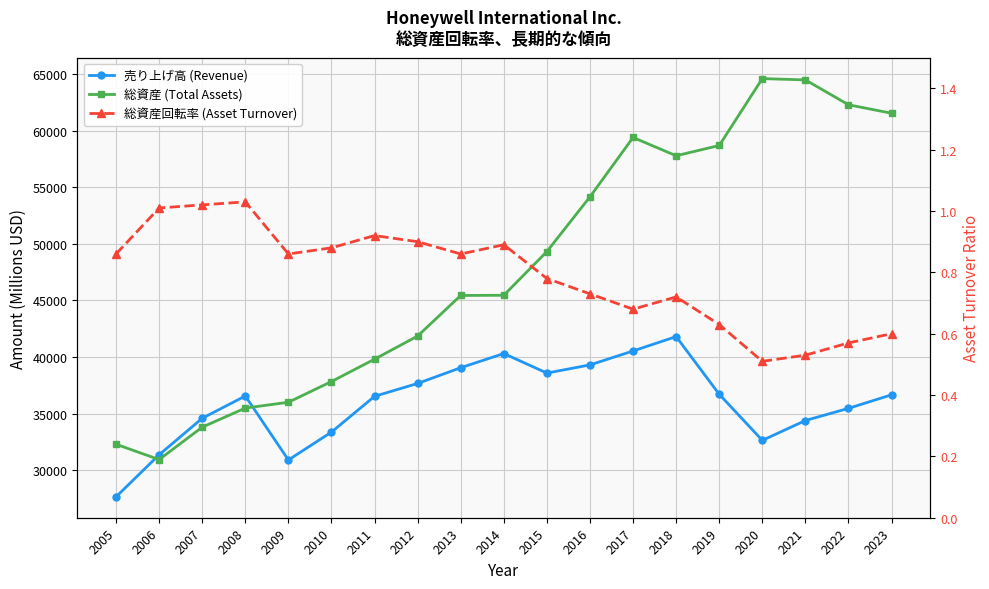

What is the value of the 売り上げ高 (Revenue) point at the 12th from the left?

39302.0